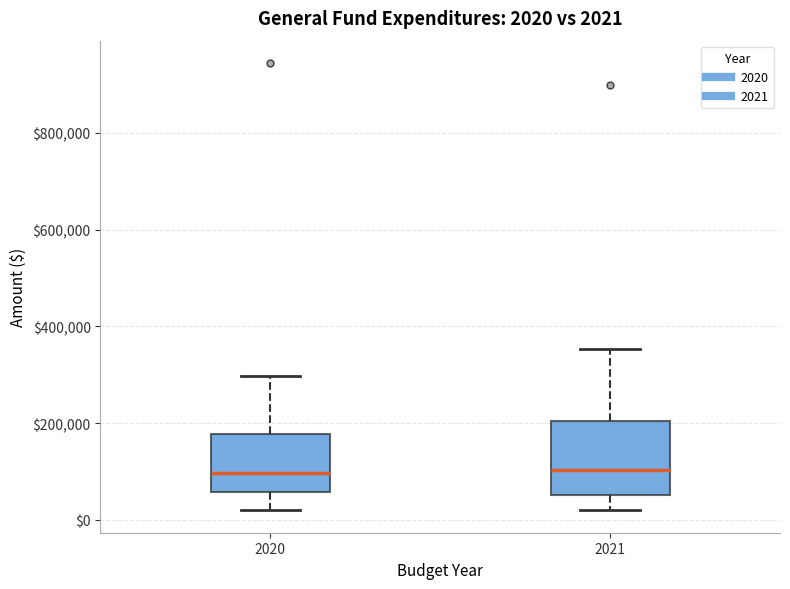

Comparing the boxes themselves (not the whiskers), which one is the tallest?

2021